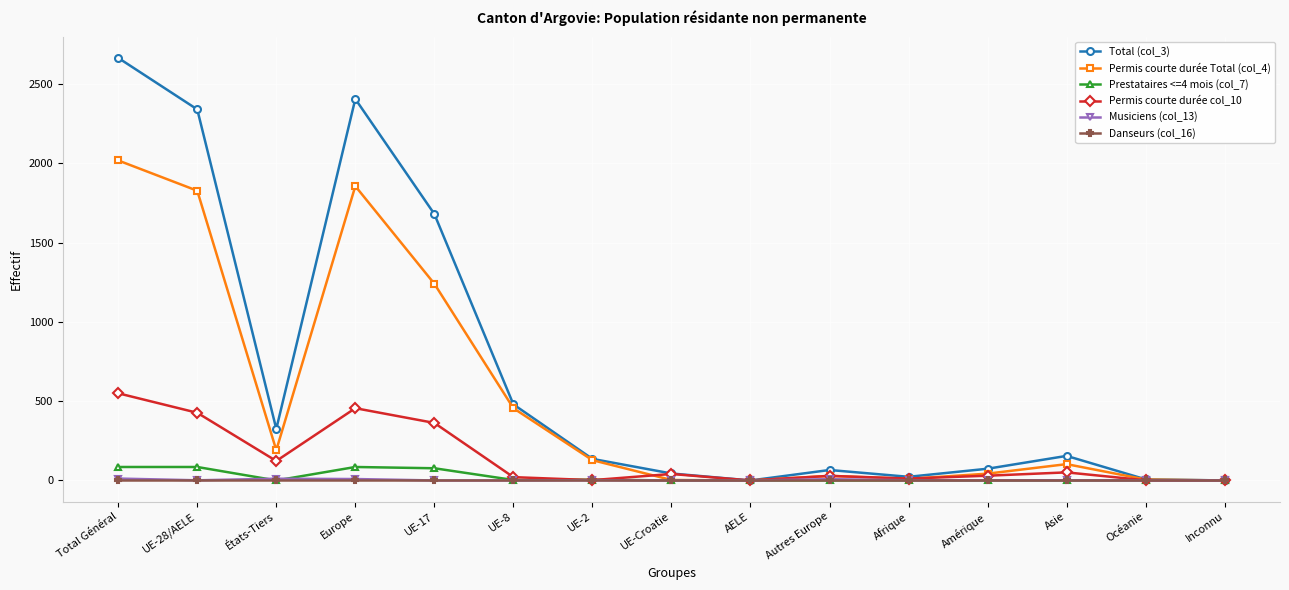

Where is the first local minimum for Total (col_3)?

États-Tiers